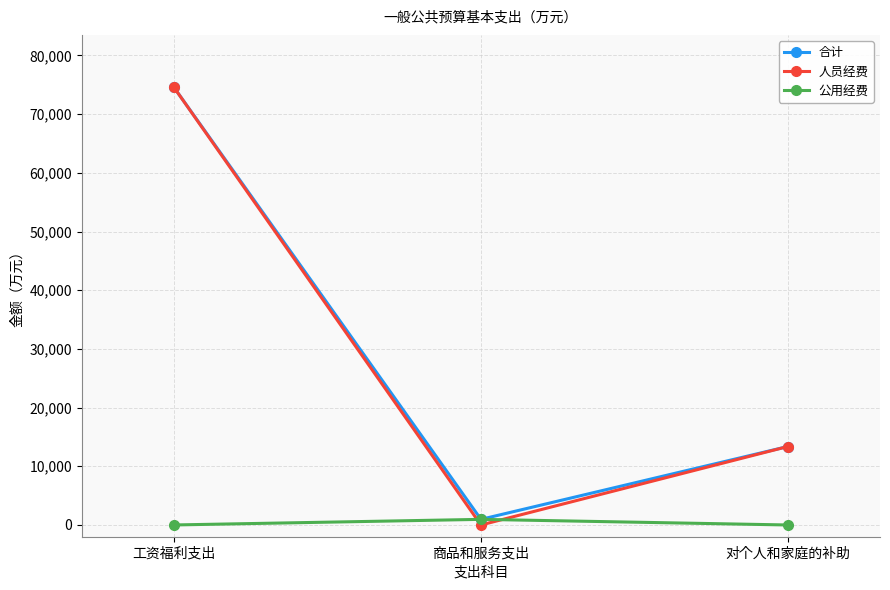

Is the value of 合计 at 商品和服务支出 greater than the value of 公用经费 at 对个人和家庭的补助?

Yes